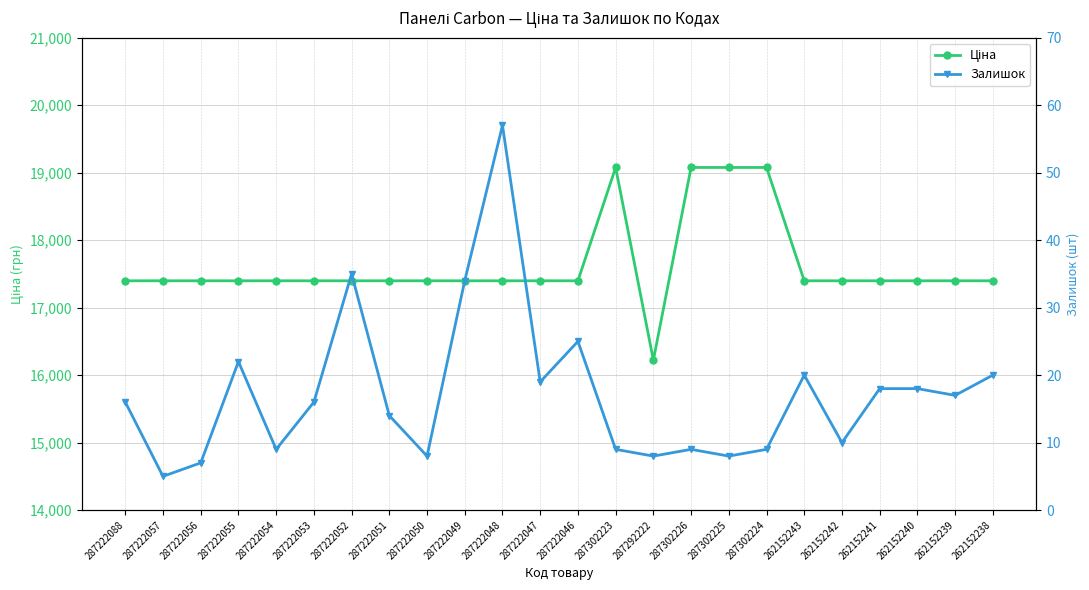

List the labels in order of Залишок value, largest first.

287222048, 287222052, 287222049, 287222046, 287222055, 262152243, 262152238, 287222047, 262152241, 262152240, 262152239, 287222088, 287222053, 287222051, 262152242, 287222054, 287302223, 287302226, 287302224, 287222050, 287292222, 287302225, 287222056, 287222057